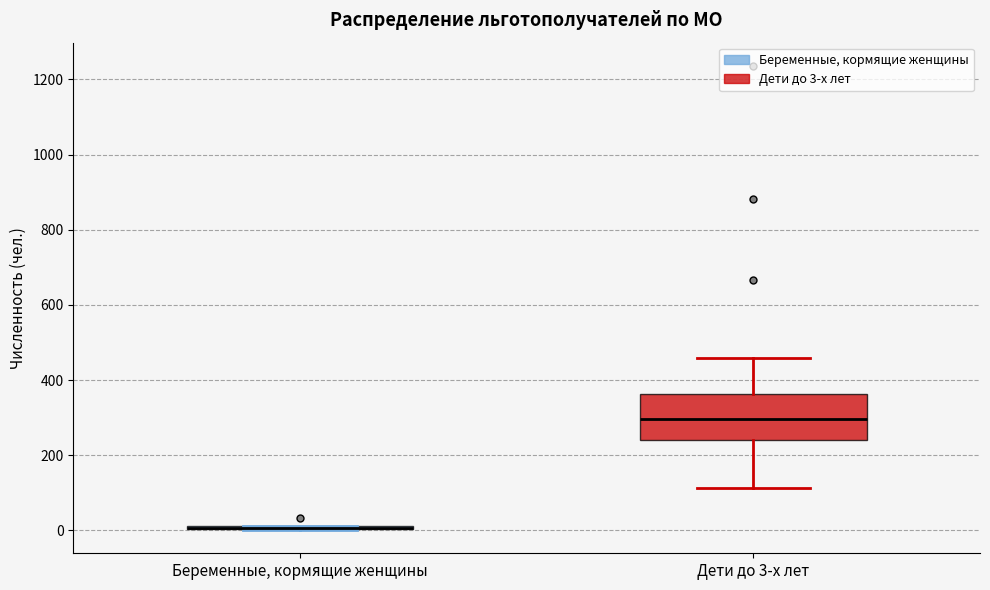

Comparing the boxes themselves (not the whiskers), which one is the tallest?

Дети до 3-х лет